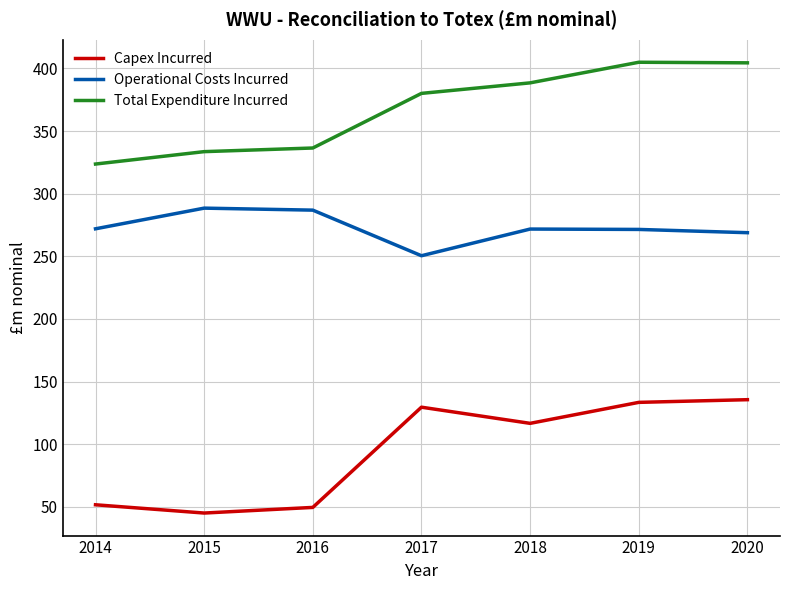

Rank the series at 2020 from lowest to highest value.

Capex Incurred, Operational Costs Incurred, Total Expenditure Incurred